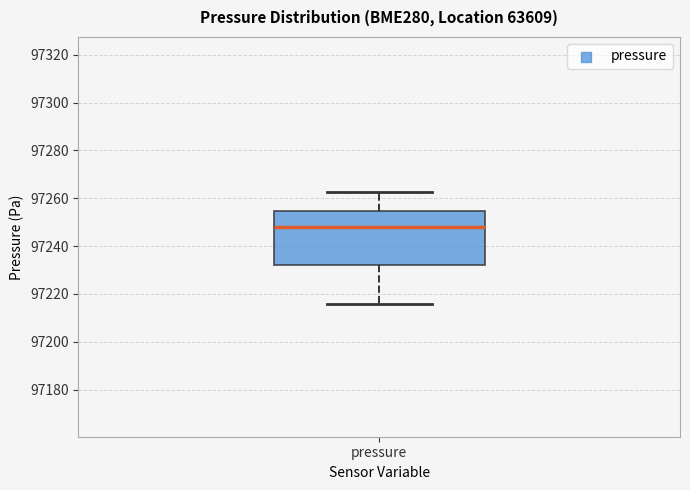

Read this box plot against the y-axis: the position of the median line, the range covered by the box, and the ends of both whiskers. The values are not printed on the chart, so give them approximately, as read against the axis.

median 97248, box 97232 to 97254, whiskers 97216 to 97262